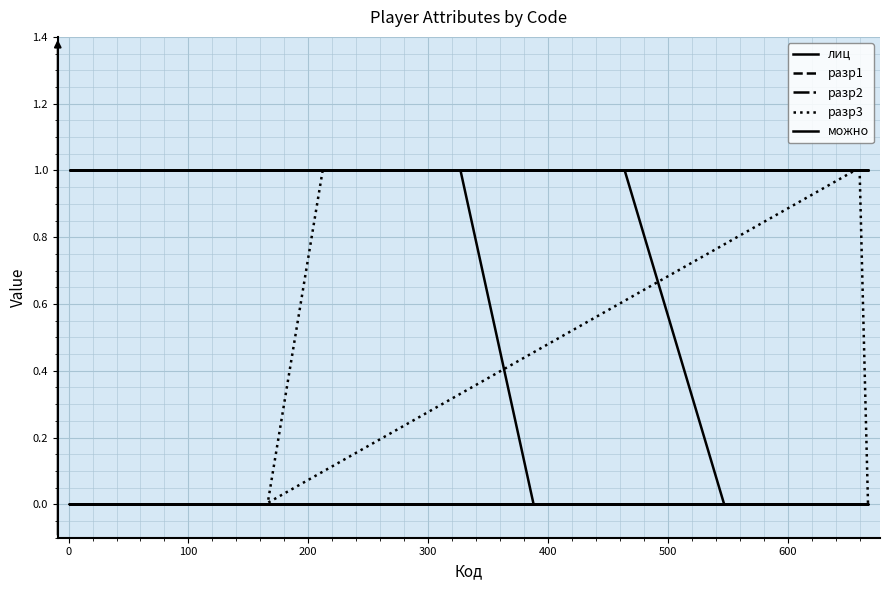

Reading right to left, extract all data points from this chart.

лиц: 0	0	0	0	1	1	0	0	0	0	0	0	0	0	0	0	0	0	0	0
разр1: 1	1	1	1	1	1	1	1	1	1	1	1	1	1	1	1	1	1	1	1
разр2: 0	0	0	0	0	0	0	0	0	0	0	0	0	0	0	0	0	0	0	0
разр3: 0	0	0	0	0	0	0	0	0	0	1	1	1	1	1	1	0	0	0	1
можно: 1	1	1	1	1	1	1	1	1	1	1	1	1	1	1	1	1	1	1	1